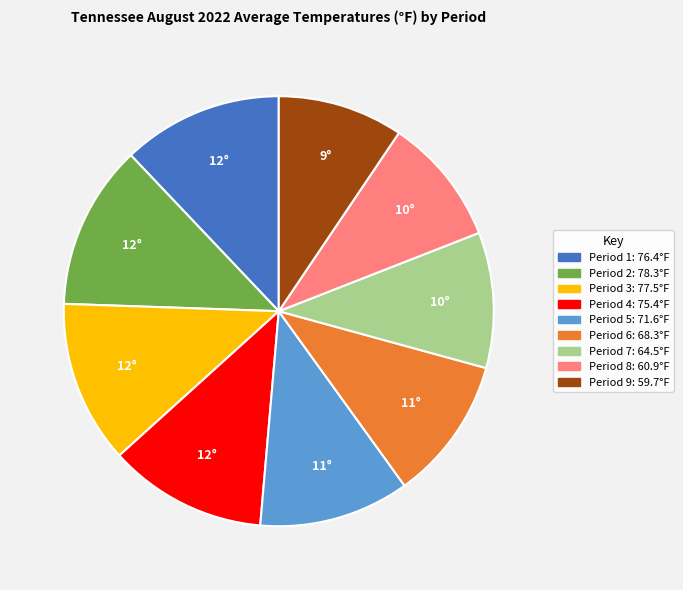

Count the number of slices in the pie.

9